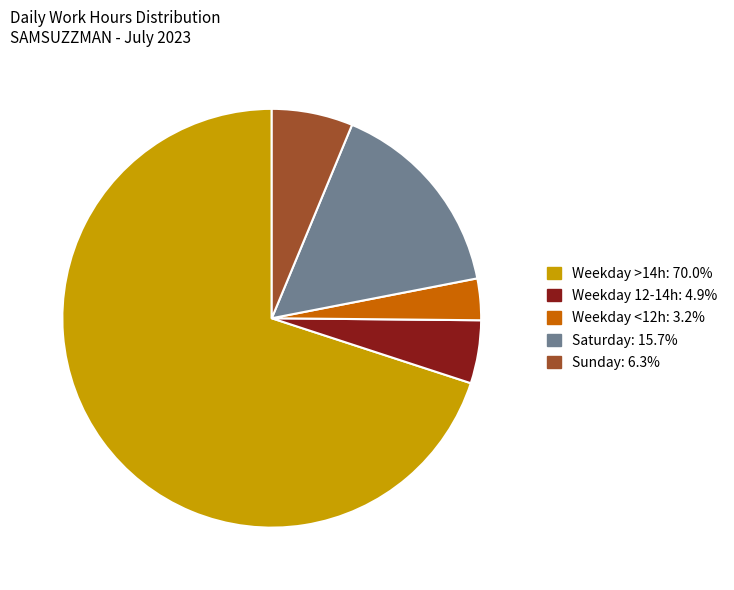

Is there a majority slice in this chart?

Yes